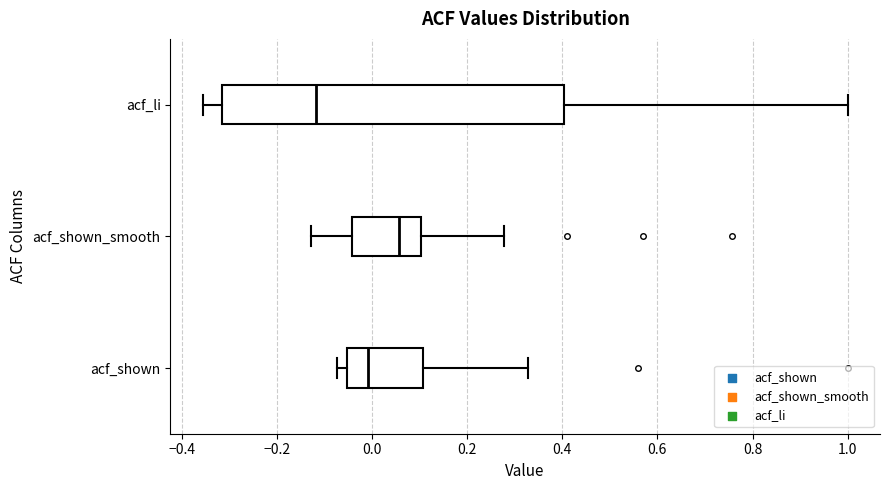

Which box is the widest, from its left edge to its right edge?

acf_li